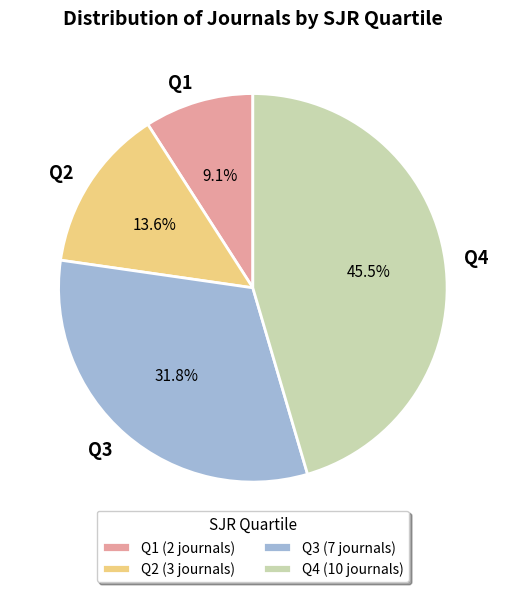

To the nearest percent, what portion does Q3 represent?

32%